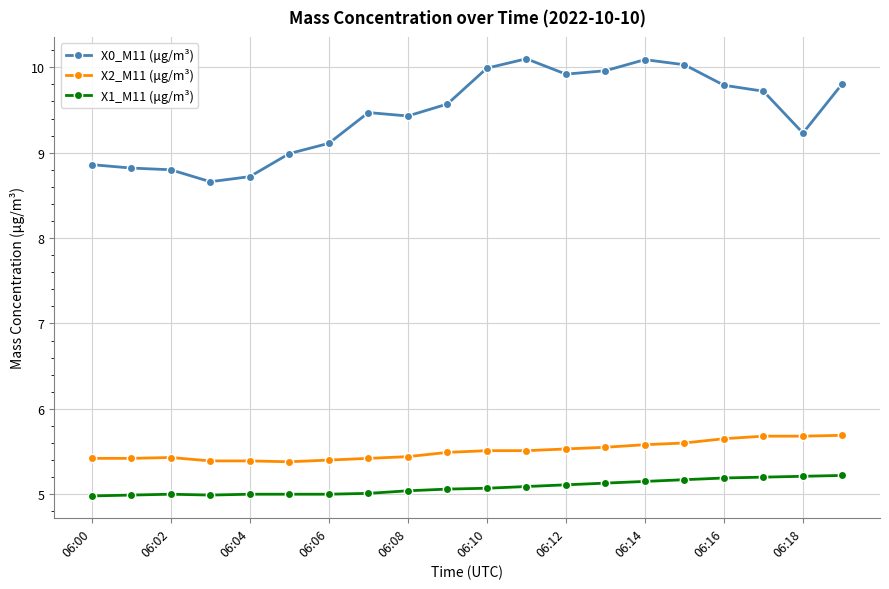

What is the difference between the maximum and second lowest values in the X0_M11 (μg/m³) series?

1.4